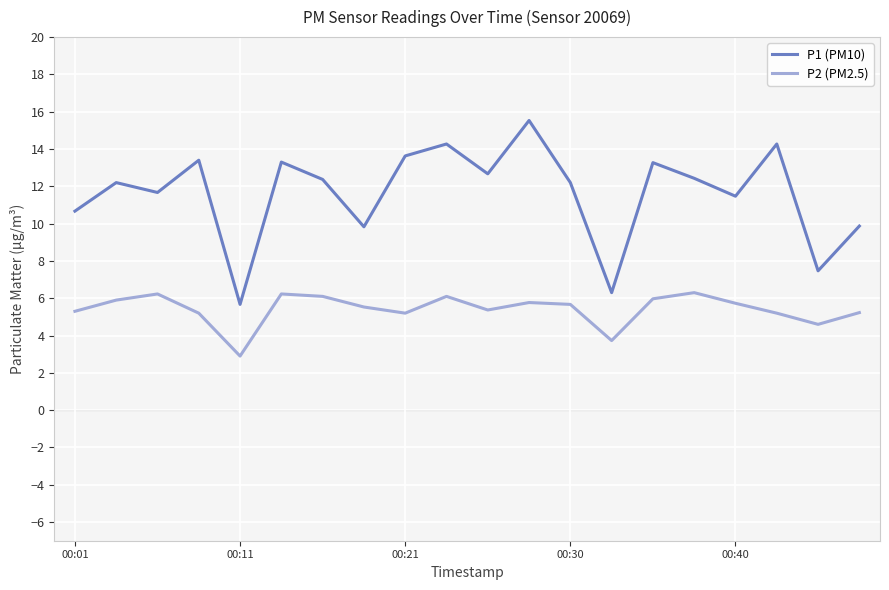

True or false: P1 (PM10) and P2 (PM2.5) intersect in this chart.

False